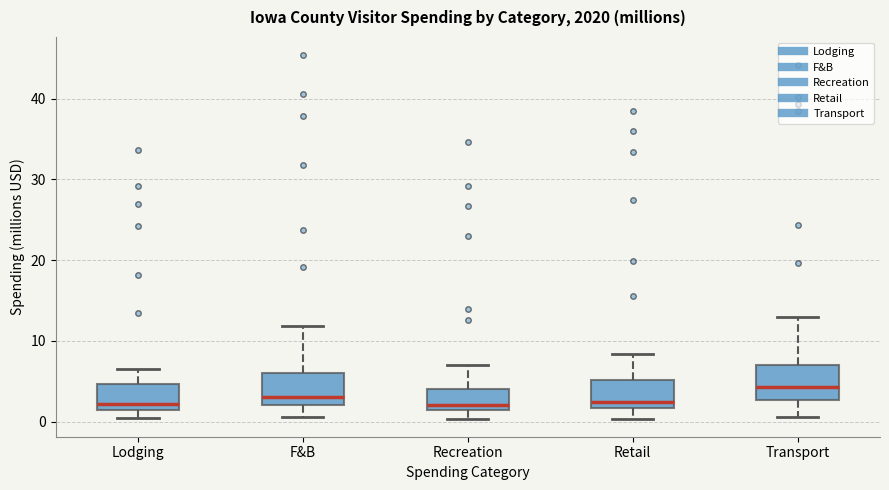

Which box's median line is the highest?

Transport